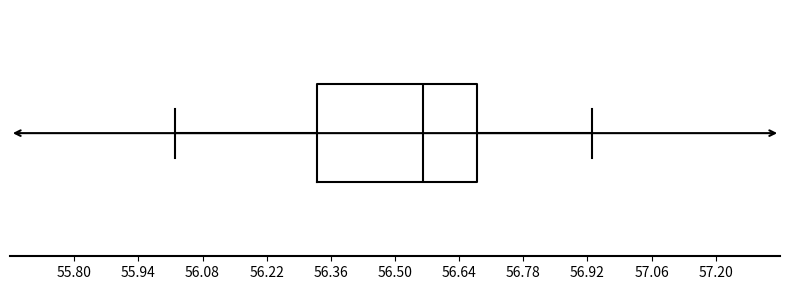

Where is the right edge of the box on the x-axis? The values are not printed on the chart, so give them approximately, as read against the axis.

56.68